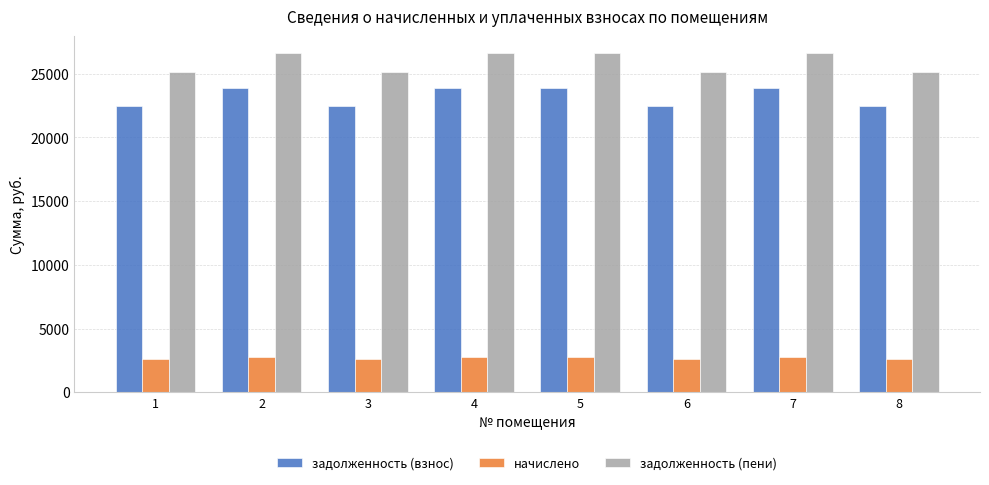

What is the sum of all задолженность (пени) values?

206942.9